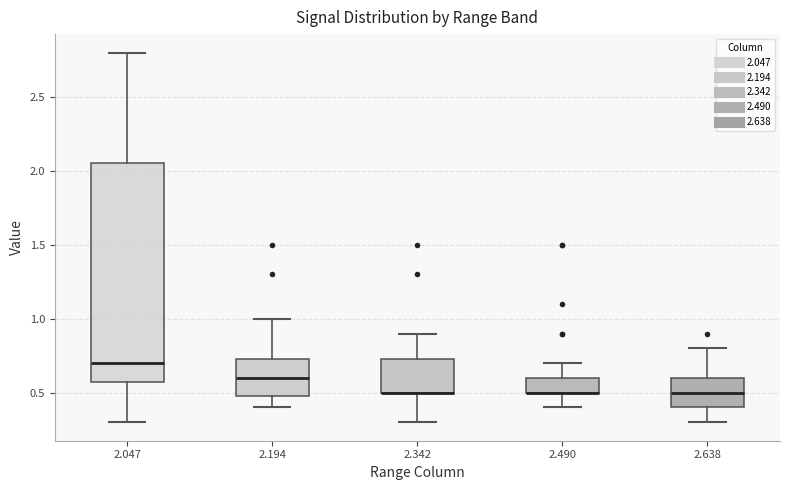

Reading left to right, transcribe this box plot: for each box, give where its median line is, the range the box spans, and where its two whiskers end, as read against the y-axis. The values are not printed on the chart, so give them approximately, as read against the axis.

2.047: median 0.70, box 0.60 to 2.05, whiskers 0.30 to 2.80
2.194: median 0.60, box 0.50 to 0.75, whiskers 0.40 to 1.00
2.342: median 0.50 (drawn on the box's lower edge), box 0.50 to 0.75, whiskers 0.30 to 0.90
2.490: median 0.50 (drawn on the box's lower edge), box 0.50 to 0.60, whiskers 0.40 to 0.70
2.638: median 0.50, box 0.40 to 0.60, whiskers 0.30 to 0.80